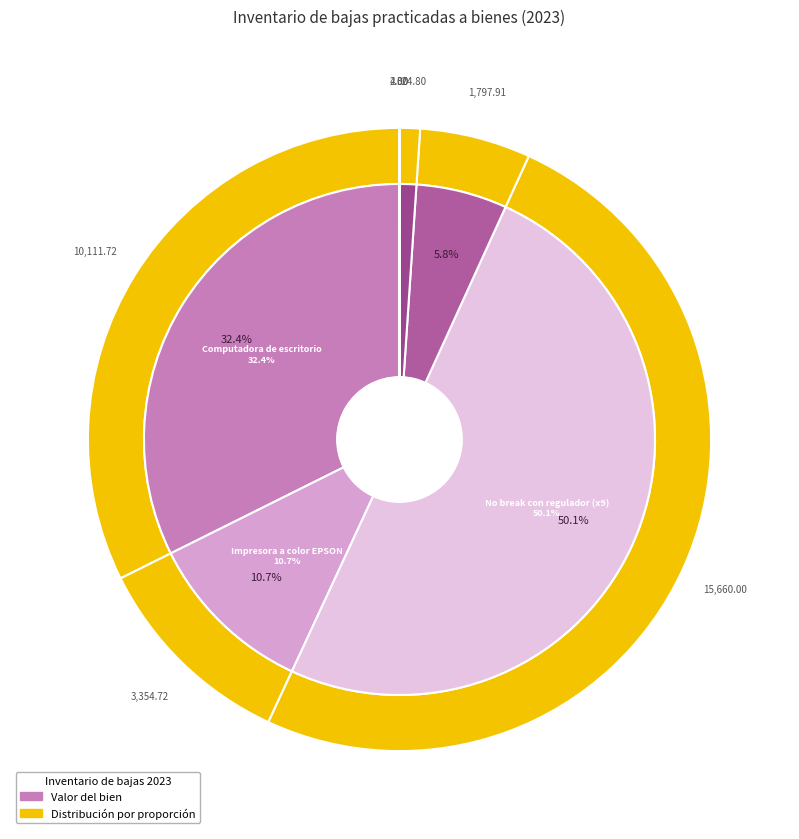

True or false: No break regulador 3 accounts for 6% of the total.

True